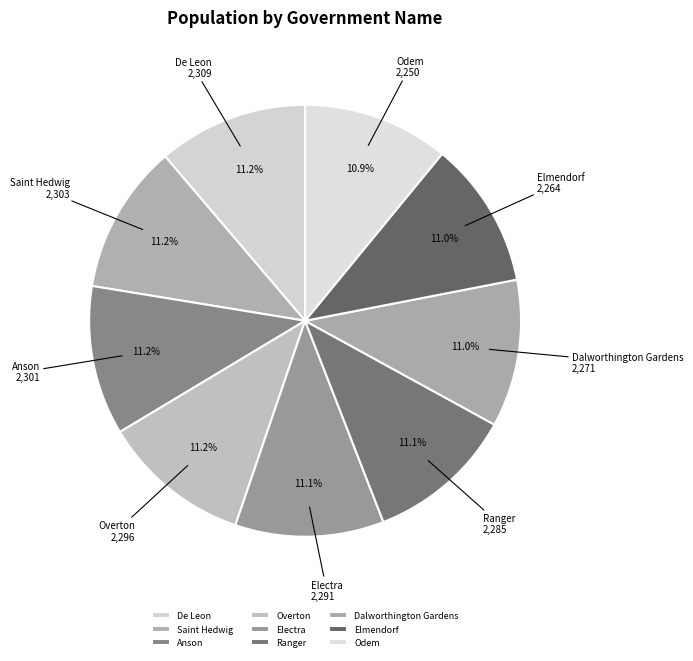

Does Anson represent more than half of the total?

No